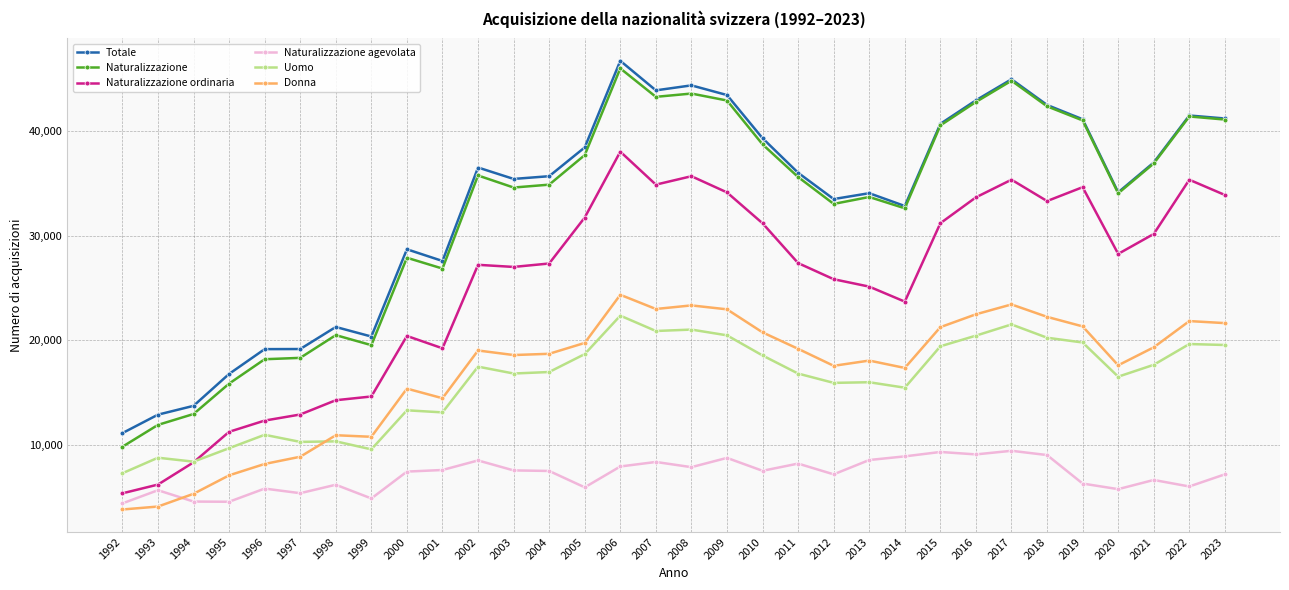

How many series are shown in this chart?

6